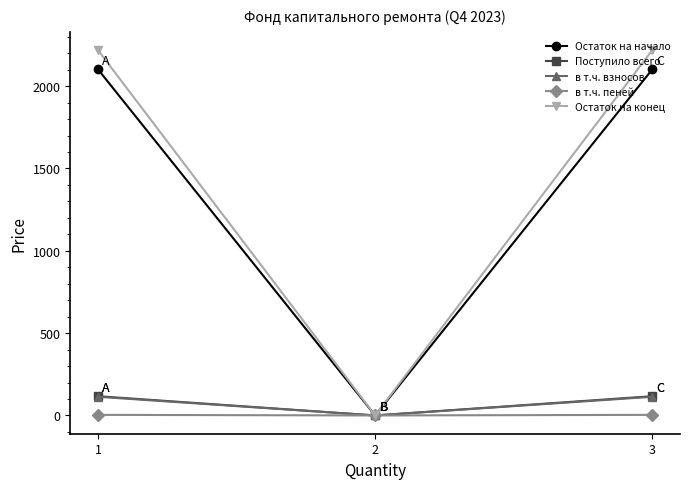

How many data points in Остаток на конец are above 2218?

2